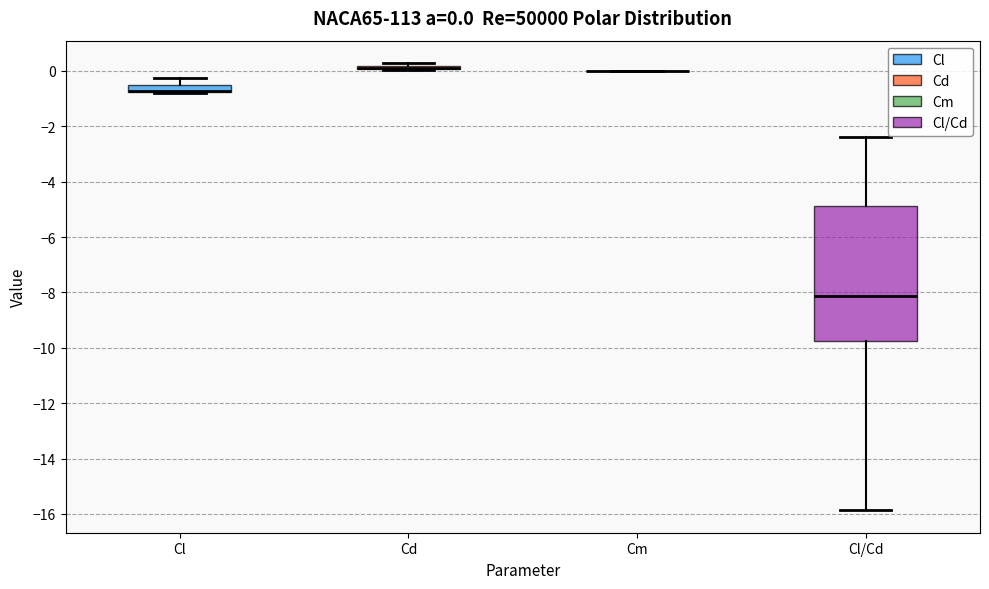

Comparing the boxes themselves (not the whiskers), which one is the tallest?

Cl/Cd